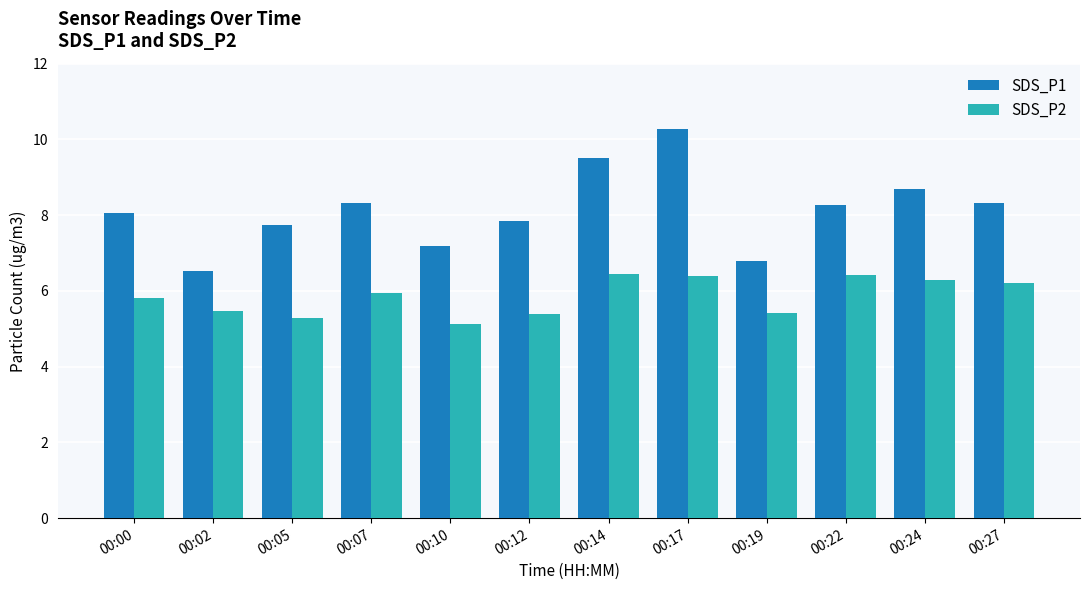

What is the sum of the SDS_P2 values at 00:17 and 00:22?

12.8